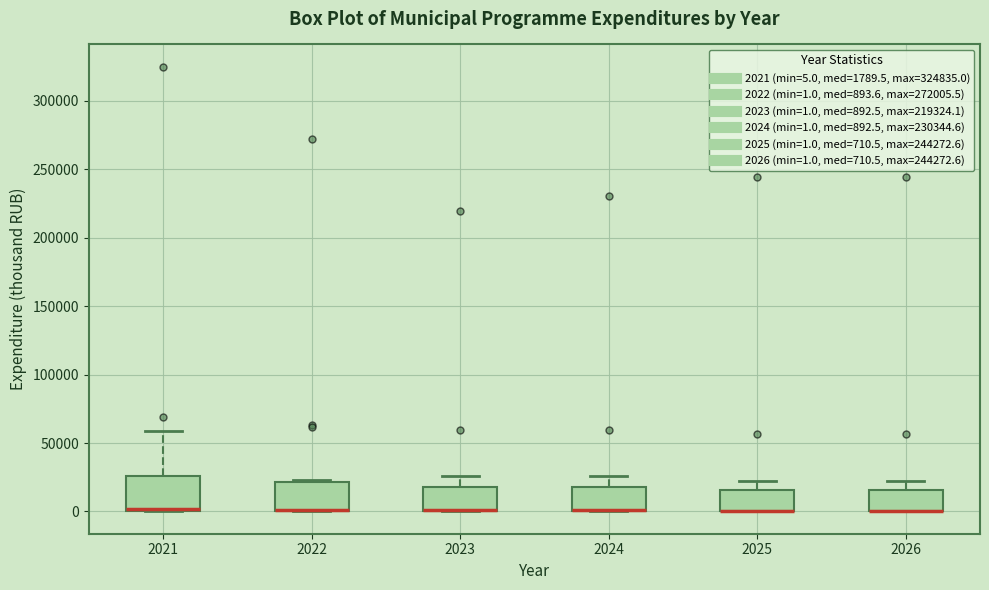

Reading left to right, read every box against the y-axis: the position of its median line, the range the box covers, and the ends of its whiskers. The values are not printed on the chart, so give them approximately, as read against the axis.

2021: median 0 (just above the box's lower edge), box 0 to 25000, whiskers 0 to 60000
2022: median 0 (drawn on the box's lower edge), box 0 to 20000, whiskers 0 to 25000
2023: median 0 (drawn on the box's lower edge), box 0 to 20000, whiskers 0 to 25000
2024: median 0 (drawn on the box's lower edge), box 0 to 20000, whiskers 0 to 25000
2025: median 0 (drawn on the box's lower edge), box 0 to 15000, whiskers 0 to 25000
2026: median 0 (drawn on the box's lower edge), box 0 to 15000, whiskers 0 to 25000